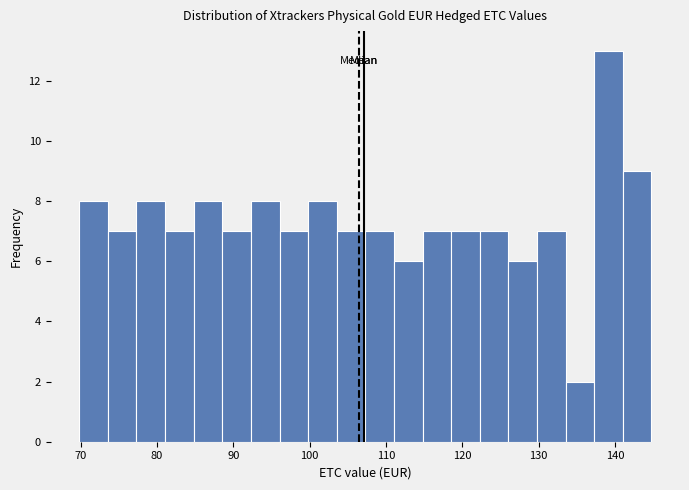

Read against the x-axis, roughly where is the centre of the tallest bar?

139